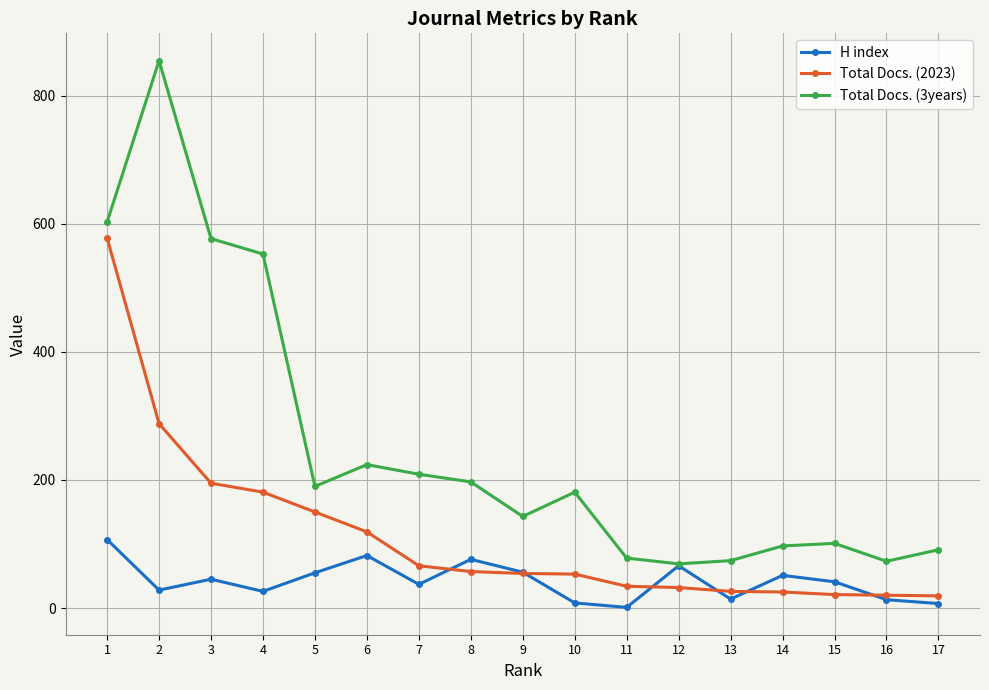

What is the difference between the maximum and minimum values in the Total Docs. (3years) series?

786